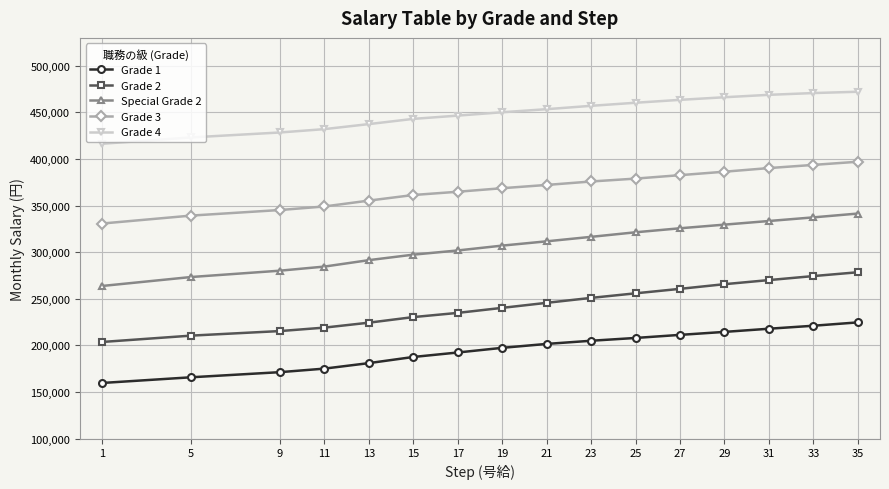

What is the smallest value displayed?

159700